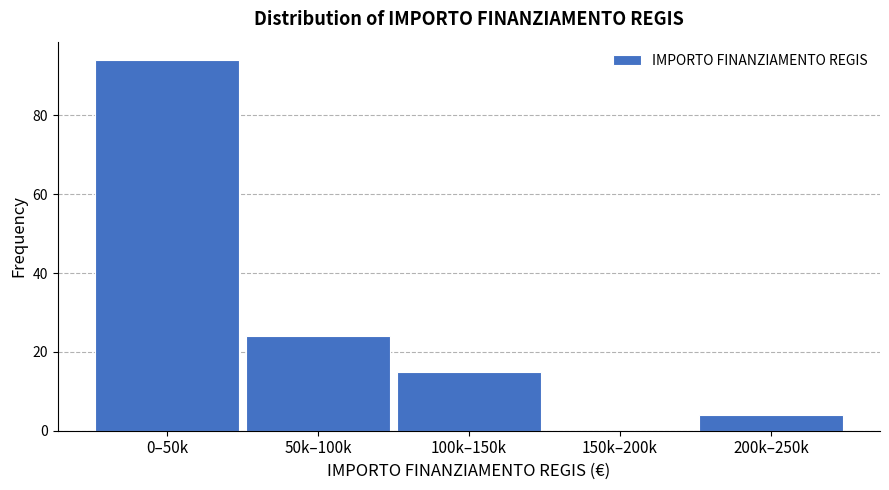

Reading left to right, what are all the values shown in this chart?

0–50k=94	50k–100k=24	100k–150k=15	150k–200k=0	200k–250k=4